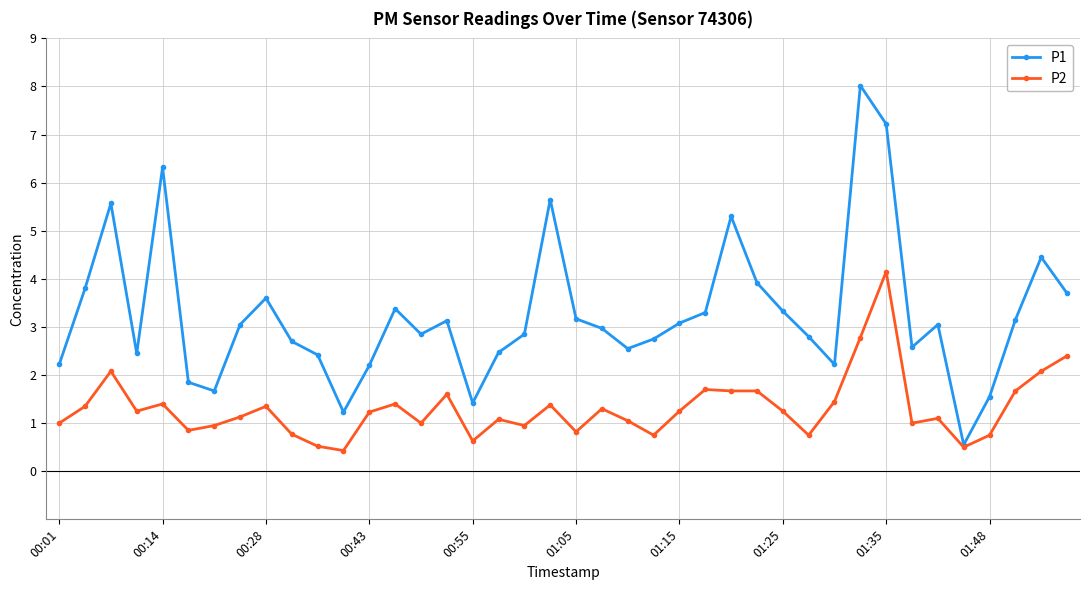

What is the maximum value for P1?

8.0